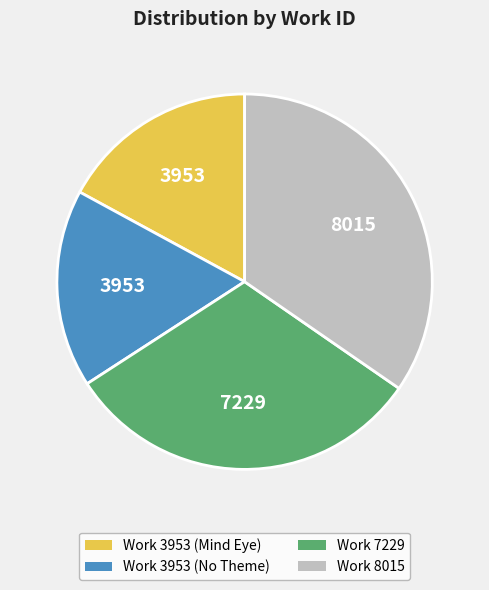

True or false: Work 3953 (No Theme) accounts for 5% of the total.

False